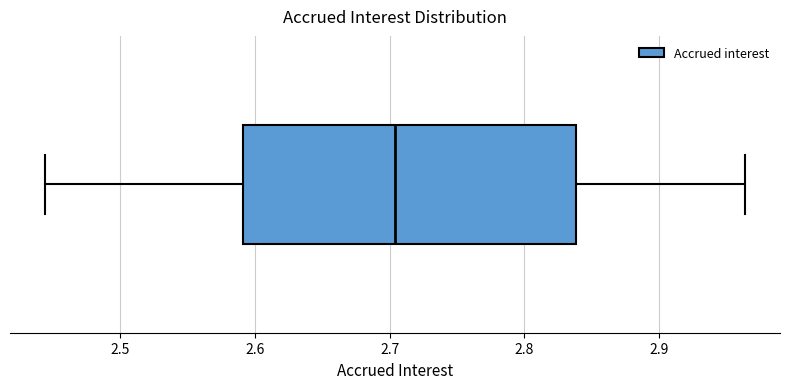

Where is the left edge of the box on the x-axis? The values are not printed on the chart, so give them approximately, as read against the axis.

2.59